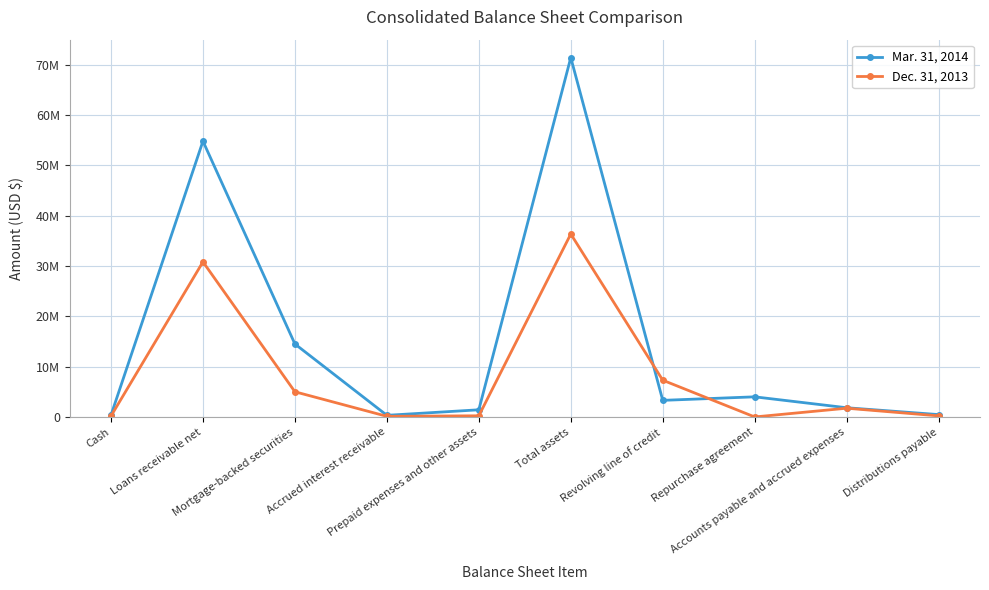

Does the chart have visible grid lines?

Yes